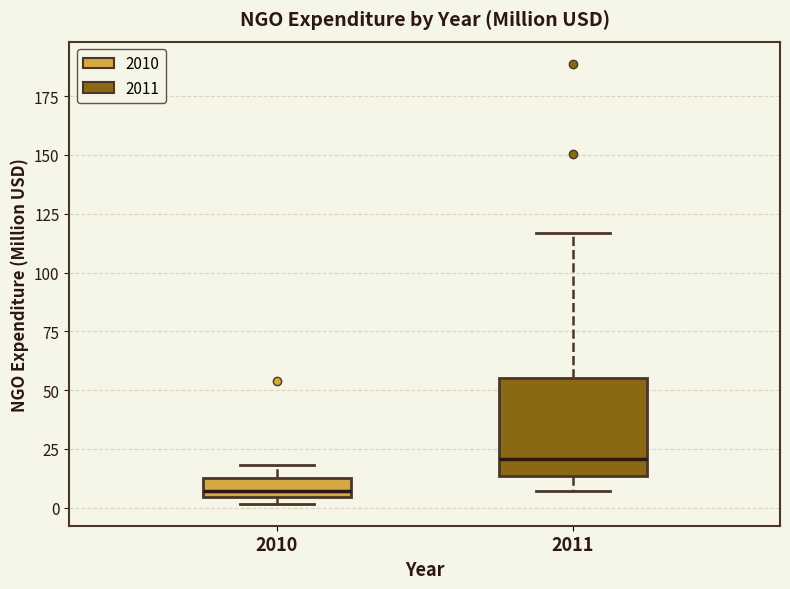

Which box has the highest median line?

2011